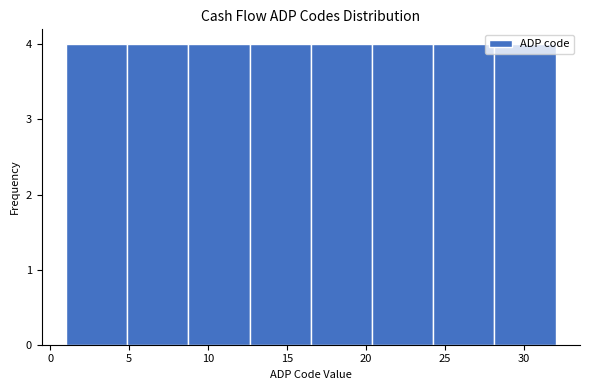

Reading left to right, transcribe this chart: for each bar, give the range it covers on the x-axis and its height. Neither the bar edges nor the heights are printed on the chart, so give them approximately, as read against the axes.

1.0 to 5.0: 4
5.0 to 9.0: 4
9.0 to 12.5: 4
12.5 to 16.5: 4
16.5 to 20.5: 4
20.5 to 24.5: 4
24.5 to 28.0: 4
28.0 to 32.0: 4